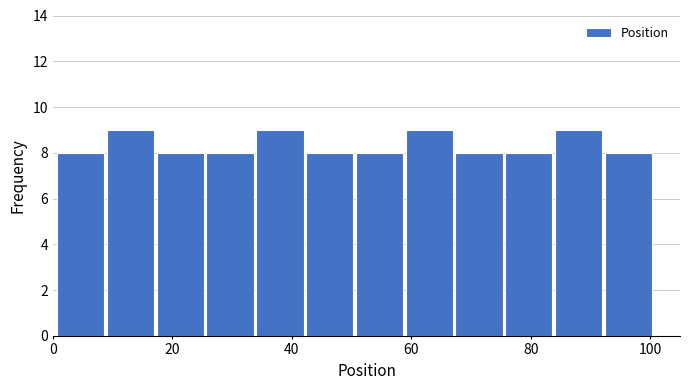

Reading left to right, transcribe this chart: for each bar, give the range it covers on the x-axis and its height. Neither the bar edges nor the heights are printed on the chart, so give them approximately, as read against the axes.

0 to 8: 8
8 to 18: 9
18 to 26: 8
26 to 34: 8
34 to 42: 9
42 to 50: 8
50 to 58: 8
58 to 68: 9
68 to 76: 8
76 to 84: 8
84 to 92: 9
92 to 100: 8